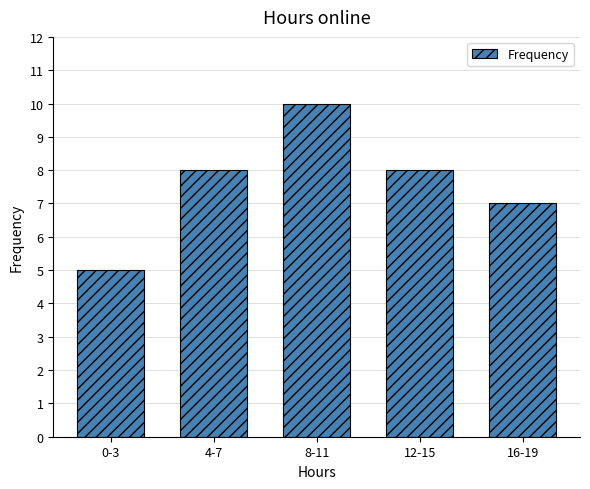

Reading left to right, extract all data points from this chart.

5	8	10	8	7